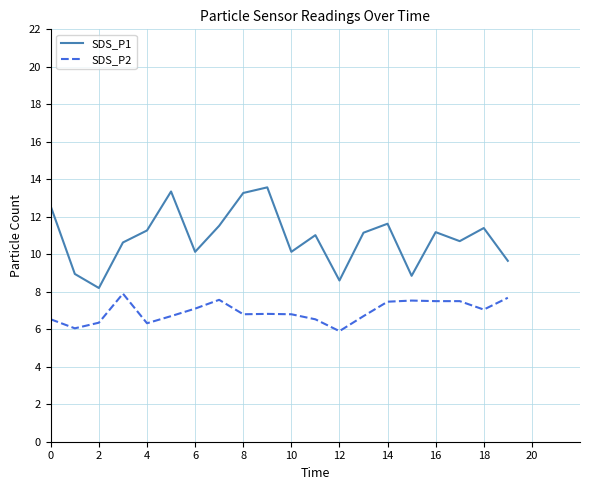

What is the difference between the maximum and minimum values in the SDS_P1 series?

5.4